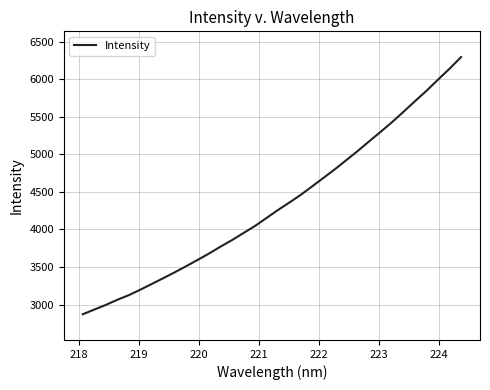

What is the smallest value displayed?

2870.2